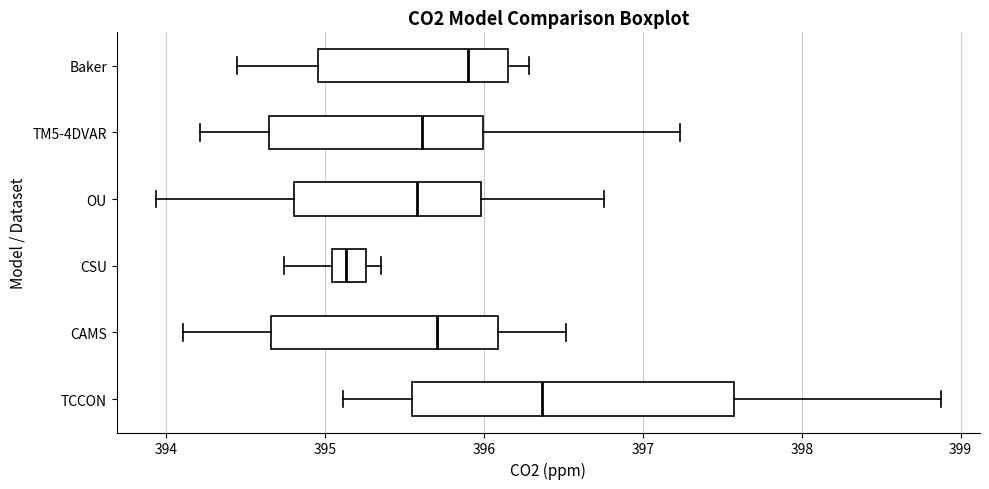

Reading bottom to top, read every box against the x-axis: the position of its median line, the range the box covers, and the ends of its whiskers. The values are not printed on the chart, so give them approximately, as read against the axis.

TCCON: median 396.4, box 395.5 to 397.6, whiskers 395.1 to 398.9
CAMS: median 395.7, box 394.7 to 396.1, whiskers 394.1 to 396.5
CSU: median 395.1, box 395.0 to 395.3, whiskers 394.7 to 395.4
OU: median 395.6, box 394.8 to 396.0, whiskers 393.9 to 396.8
TM5-4DVAR: median 395.6, box 394.6 to 396.0, whiskers 394.2 to 397.2
Baker: median 395.9, box 395.0 to 396.2, whiskers 394.4 to 396.3